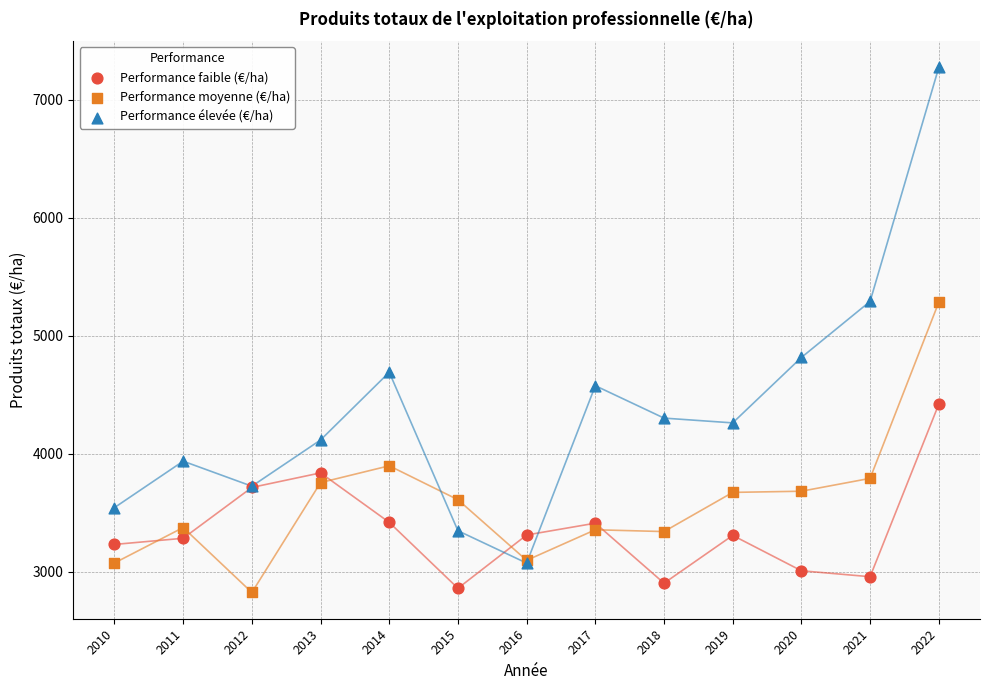

Which series reaches the maximum Y coordinate?

Performance élevée (€/ha)